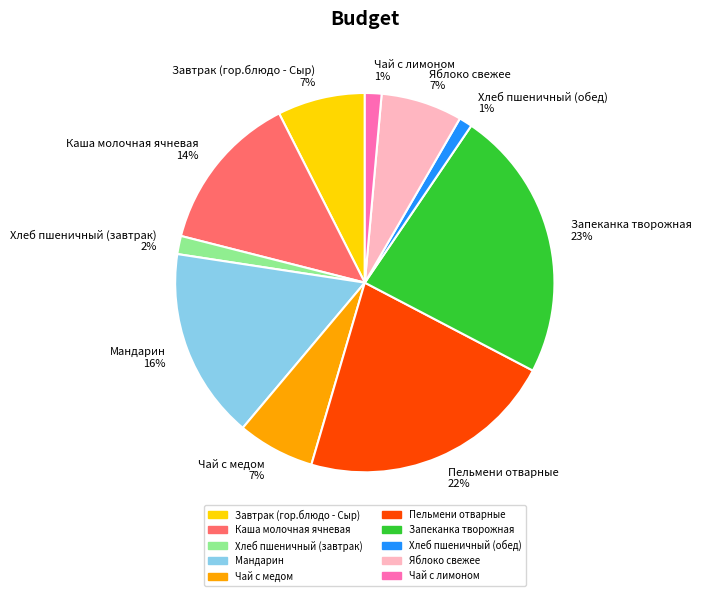

The Каша молочная ячневая slice represents 14% of the pie. True or false?

True